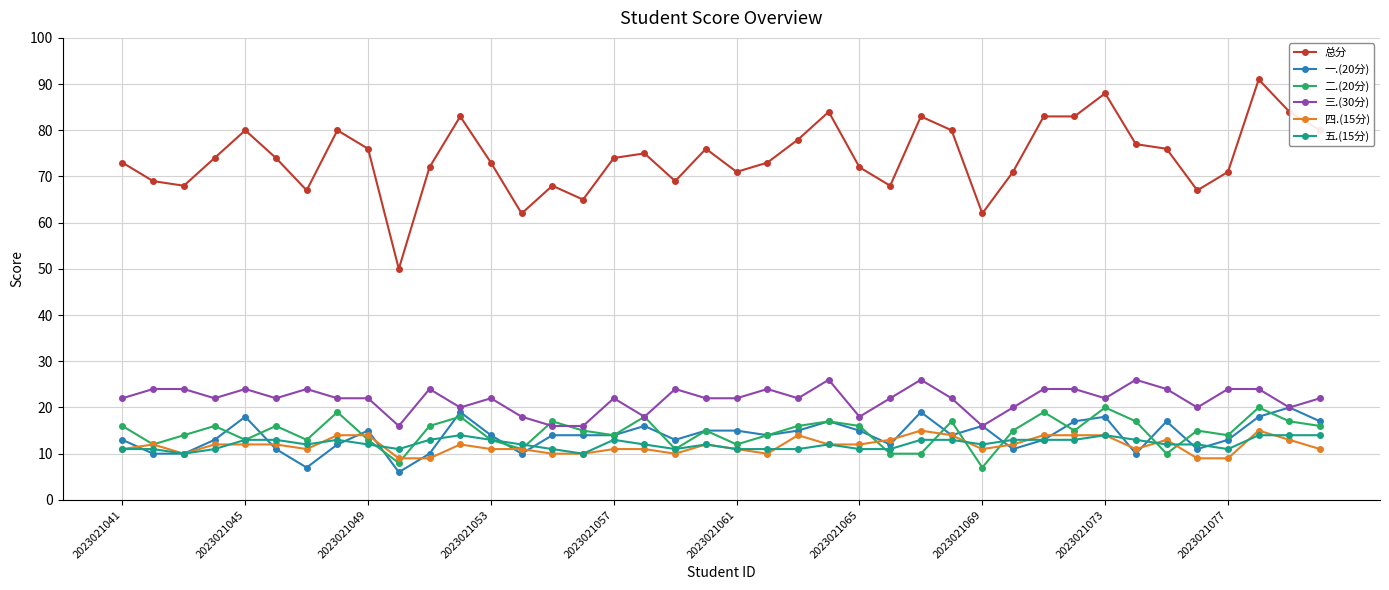

True or false: 五.(15分) and 二.(20分) cross at least once.

True